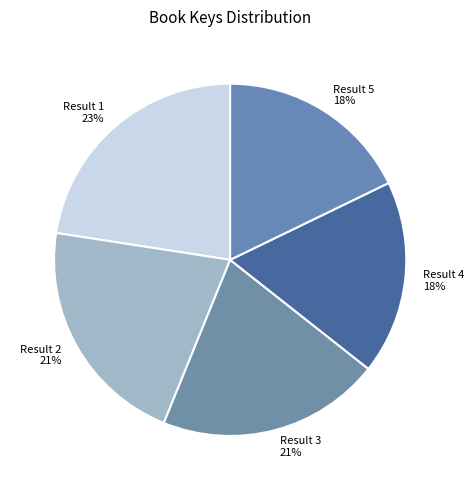

True or false: Result 3 accounts for 21% of the total.

True